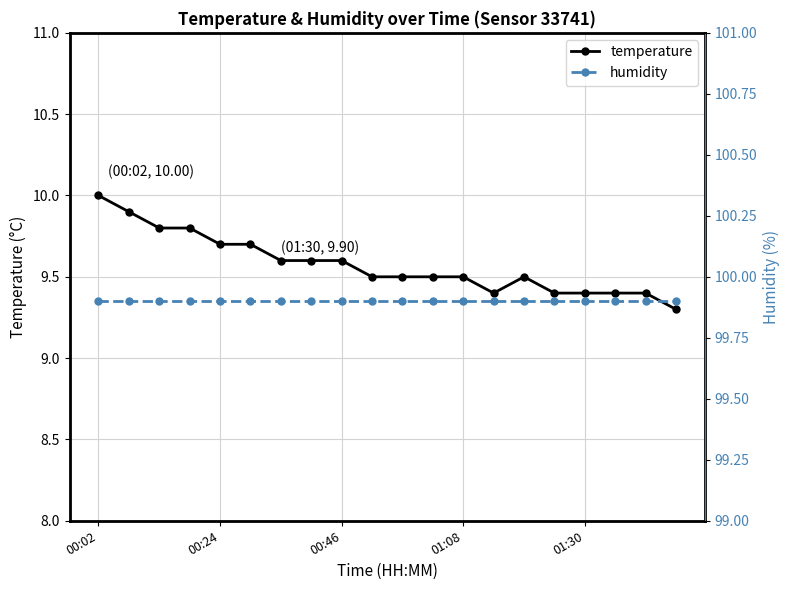

Between 7 and 19, which series saw the biggest shift?

temperature